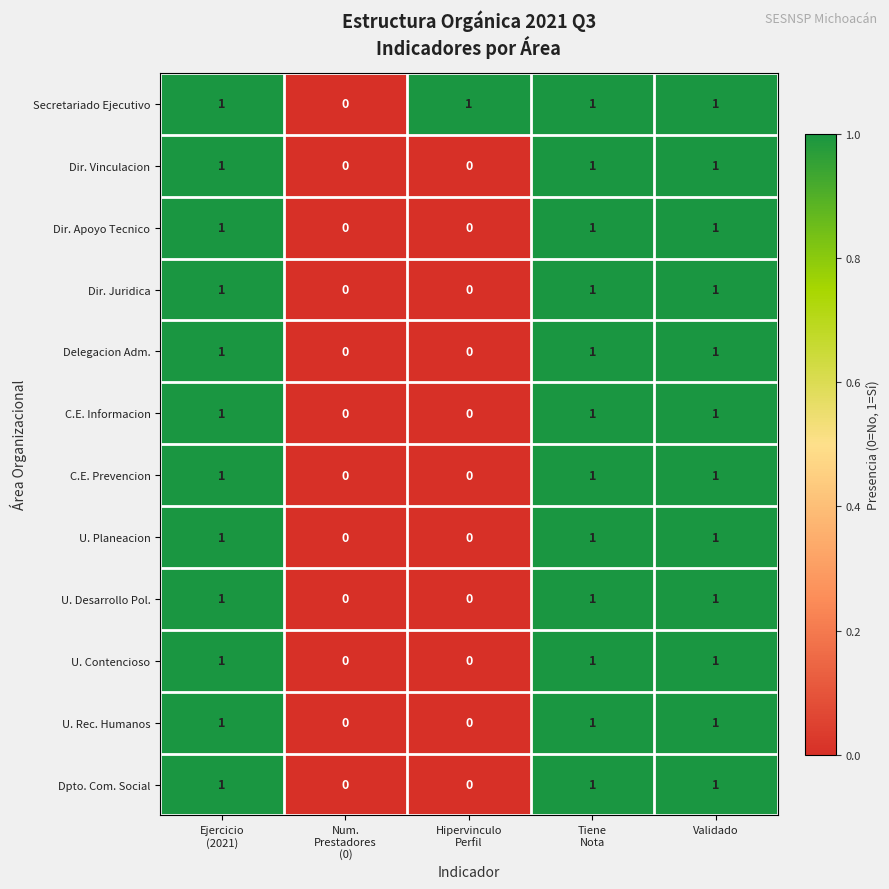

How many Dir. Apoyo Tecnico values are between 0 and 1?

5